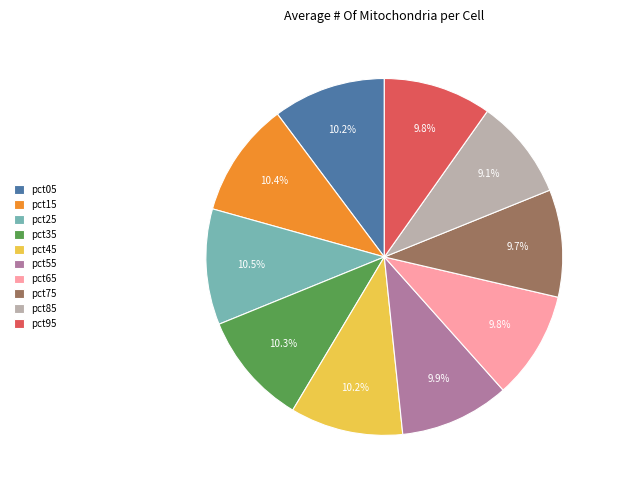

Does pct75 account for over 50% of the chart?

No